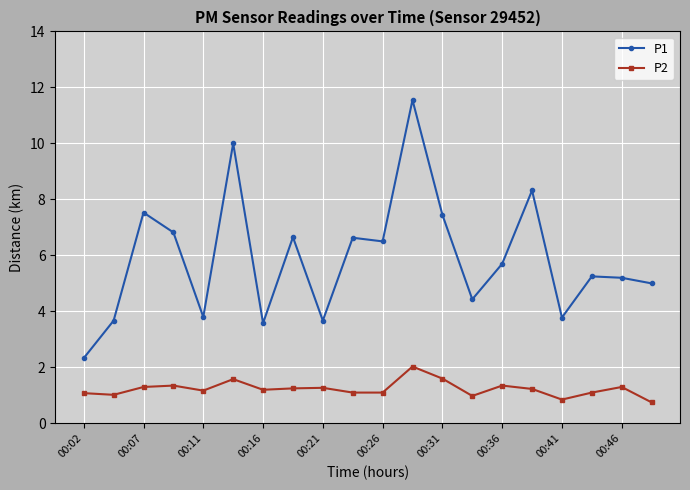

Which series has the widest spread of values?

P1